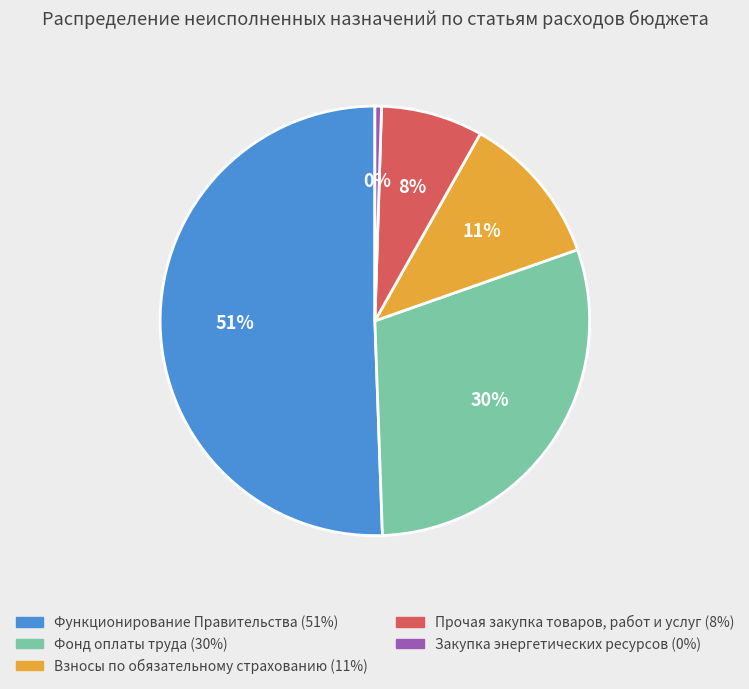

To the nearest percent, what is the difference between the Функционирование Правительства and Прочая закупка товаров, работ и услуг slice percentages?

43%